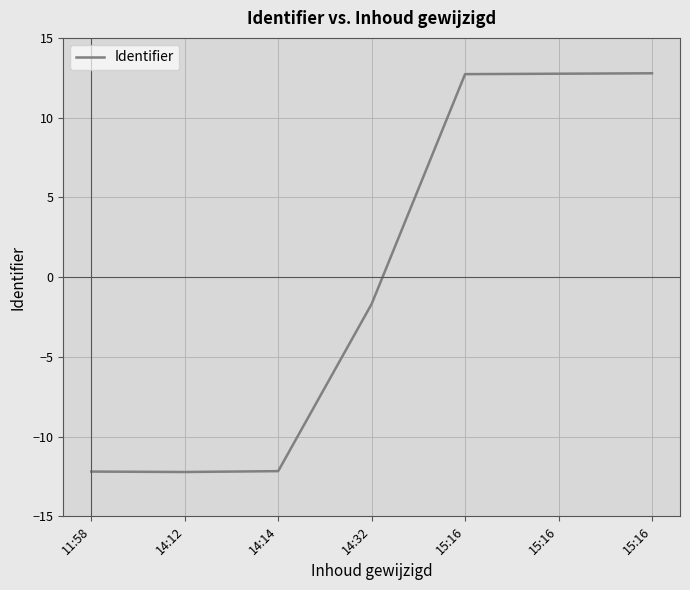

How many values are below zero?

4